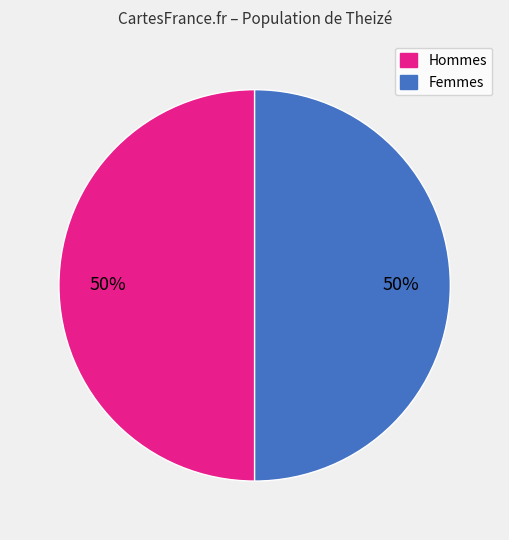

To the nearest percent, what is the average slice percentage?

50%